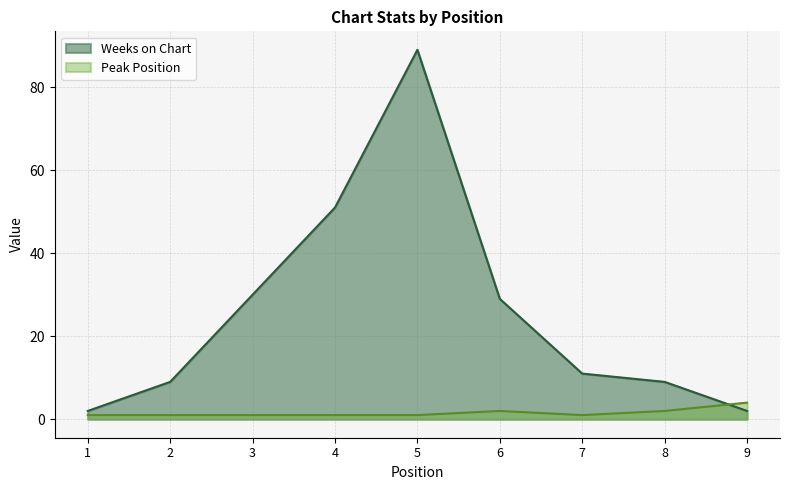

What is the sum of all Weeks on Chart values?

232